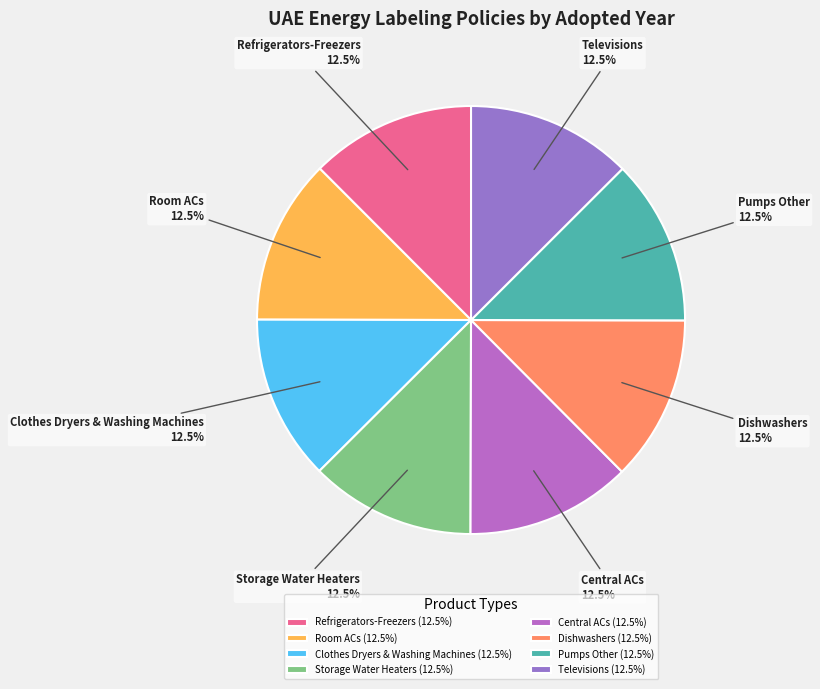

Does Storage Water Heaters represent more than half of the total?

No